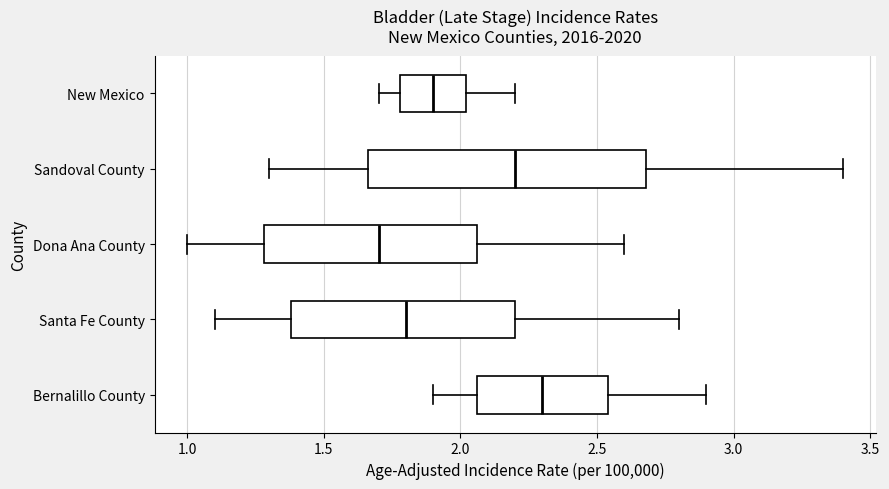

Where does the right whisker of the box for Dona Ana County end on the x-axis? The values are not printed on the chart, so give them approximately, as read against the axis.

2.60